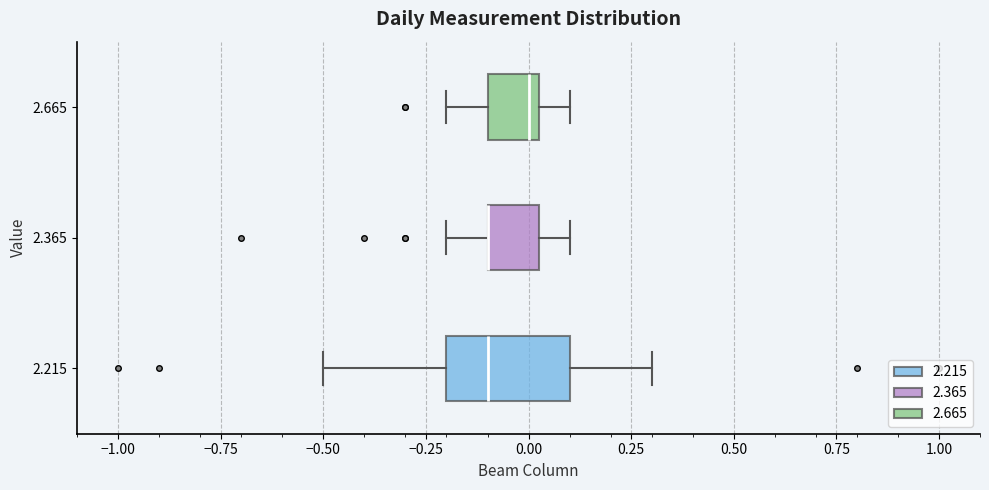

Comparing the boxes themselves (not the whiskers), which one is the widest?

2.215